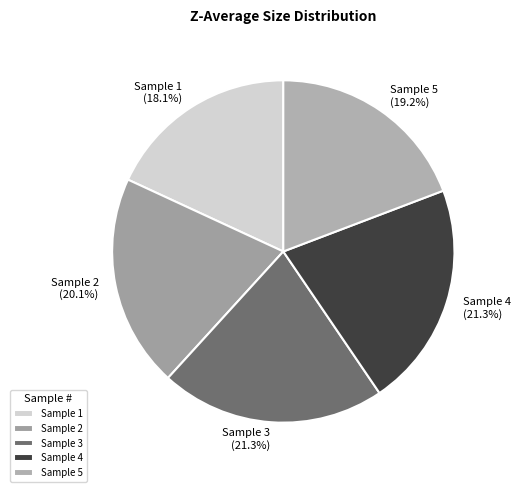

Which category has the smallest portion of the pie?

Sample 1